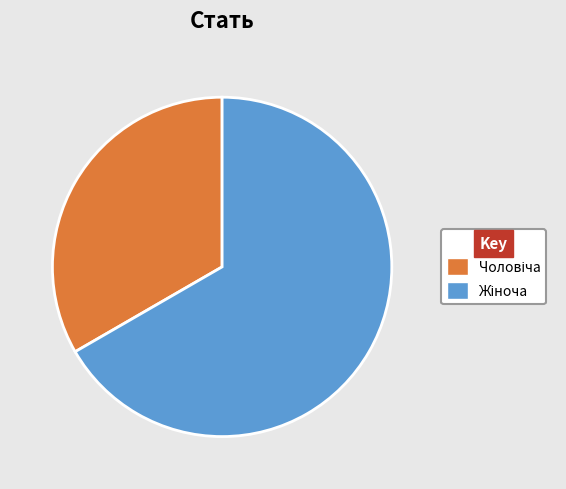

Is there any slice that represents more than half of the pie?

Yes